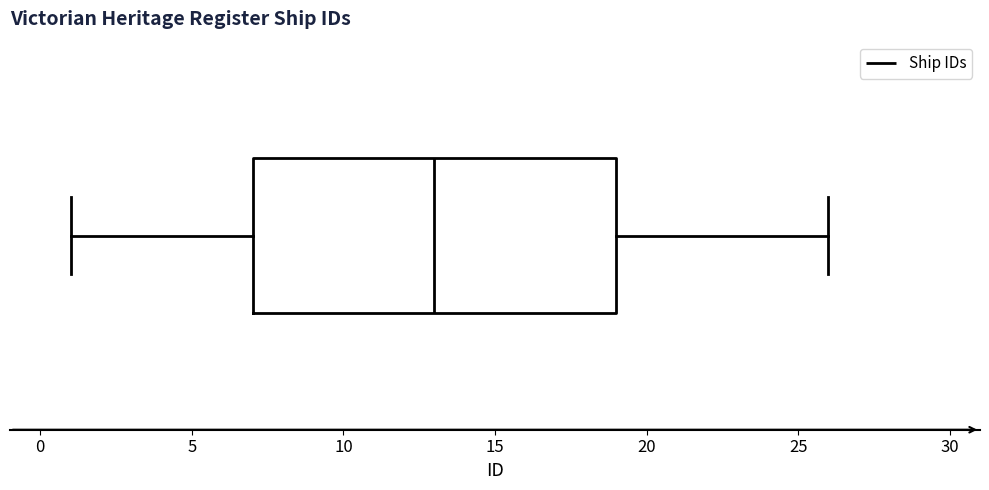

Where does the right whisker of the box end on the x-axis? The values are not printed on the chart, so give them approximately, as read against the axis.

26